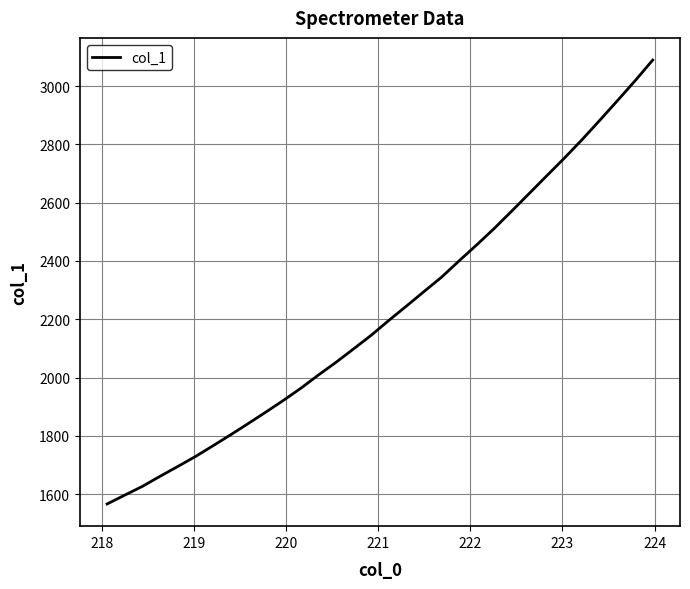

What is the greatest value displayed?

3089.5